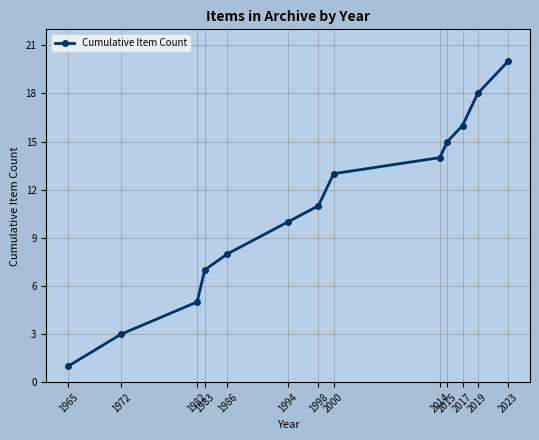

At which category does the chart reach its minimum across all series?

1965